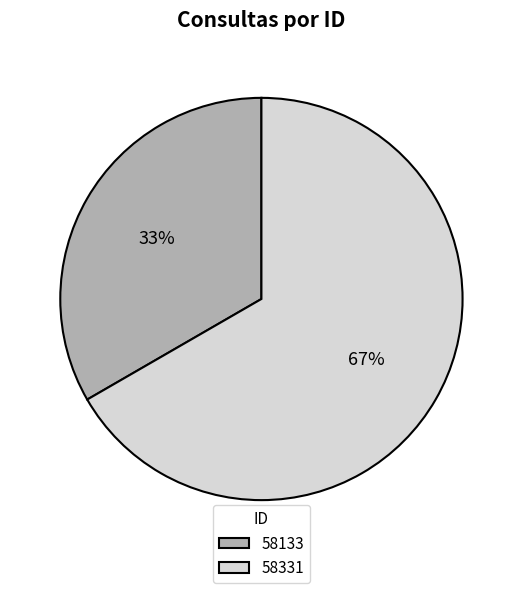

Do 58133 and 58331 together represent more than half of the pie?

Yes